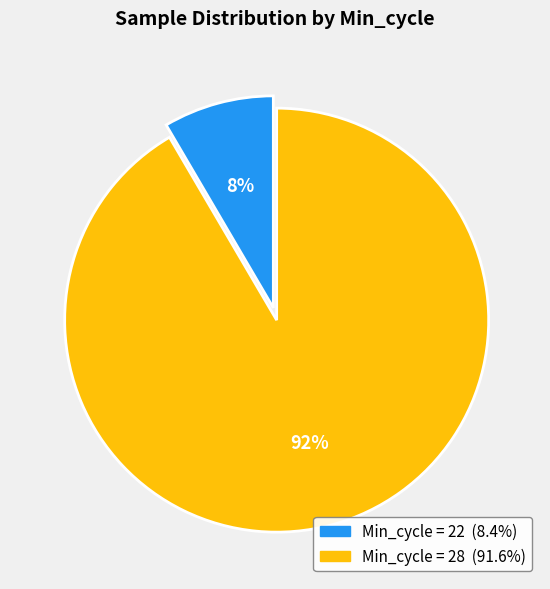

Does any single category account for the majority?

Yes